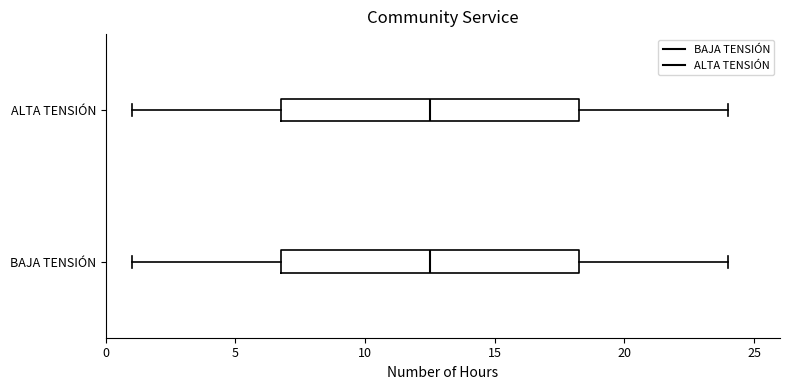

Where does the median line of the box for ALTA TENSIÓN sit on the x-axis? The values are not printed on the chart, so give them approximately, as read against the axis.

12.5